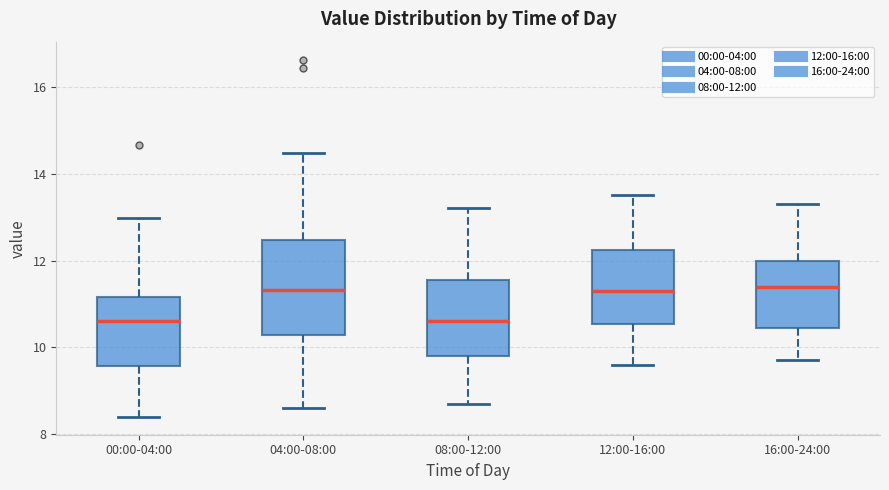

Reading left to right, read every box against the y-axis: the position of its median line, the range the box covers, and the ends of its whiskers. The values are not printed on the chart, so give them approximately, as read against the axis.

00:00-04:00: median 10.6, box 9.6 to 11.2, whiskers 8.4 to 13.0
04:00-08:00: median 11.4, box 10.2 to 12.4, whiskers 8.6 to 14.4
08:00-12:00: median 10.6, box 9.8 to 11.6, whiskers 8.8 to 13.2
12:00-16:00: median 11.4, box 10.6 to 12.2, whiskers 9.6 to 13.6
16:00-24:00: median 11.4, box 10.4 to 12.0, whiskers 9.8 to 13.4